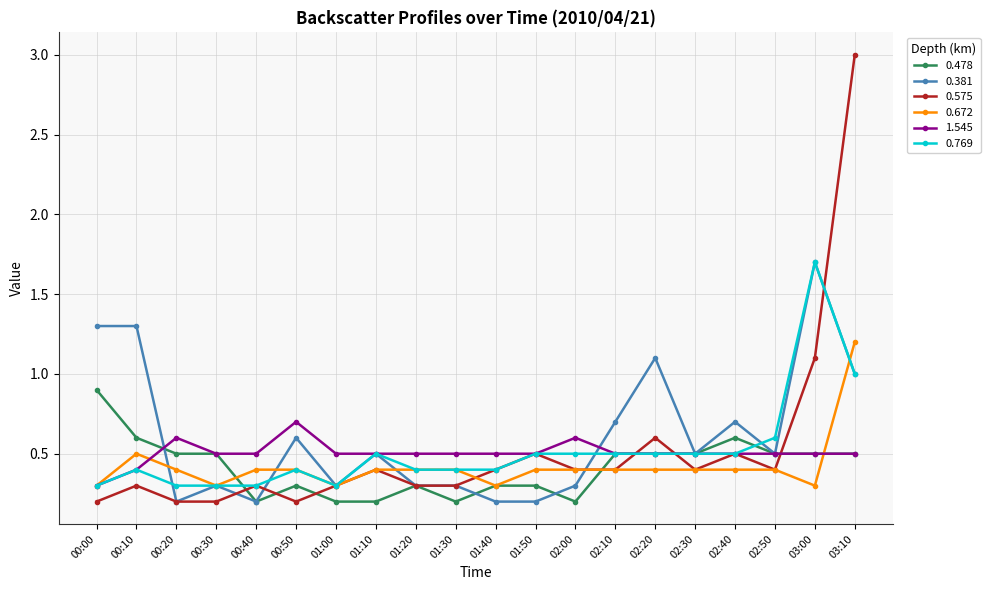

What is the total value across all series at 00:10?

3.5